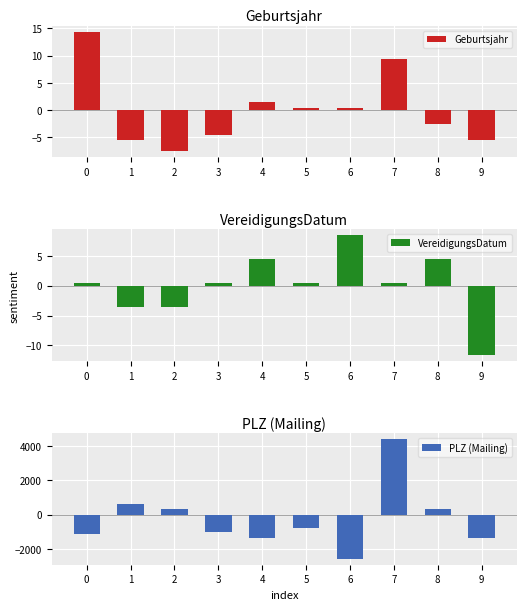

Reading left to right, list all the values displayed in this chart.

Geburtsjahr: 0=14.4	1=-5.6	2=-7.6	3=-4.6	4=1.4	5=0.4	6=0.4	7=9.4	8=-2.6	9=-5.6
VereidigungsDatum: 0=0.4	1=-3.6	2=-3.6	3=0.4	4=4.4	5=0.4	6=8.4	7=0.4	8=4.4	9=-11.6
PLZ (Mailing): 0=-1159.0	1=605.0	2=325.0	3=-1024.0	4=-1350.0	5=-754.0	6=-2577.0	7=4400.0	8=323.0	9=-1366.0